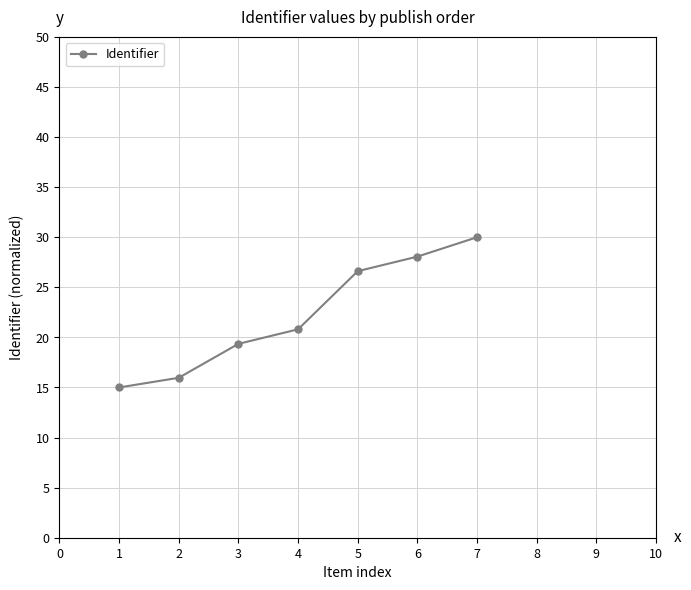

Which category has the highest value across all series?

7